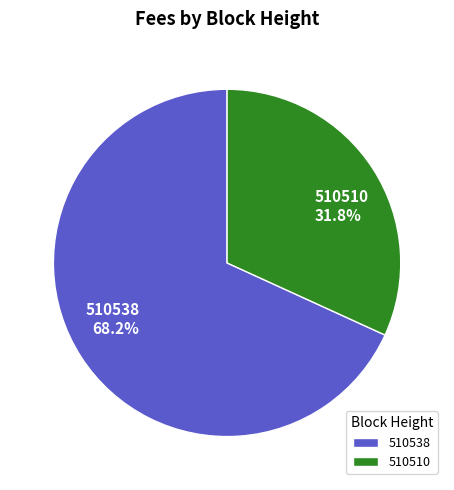

To the nearest percent, what percentage of the pie is 510538?

68%